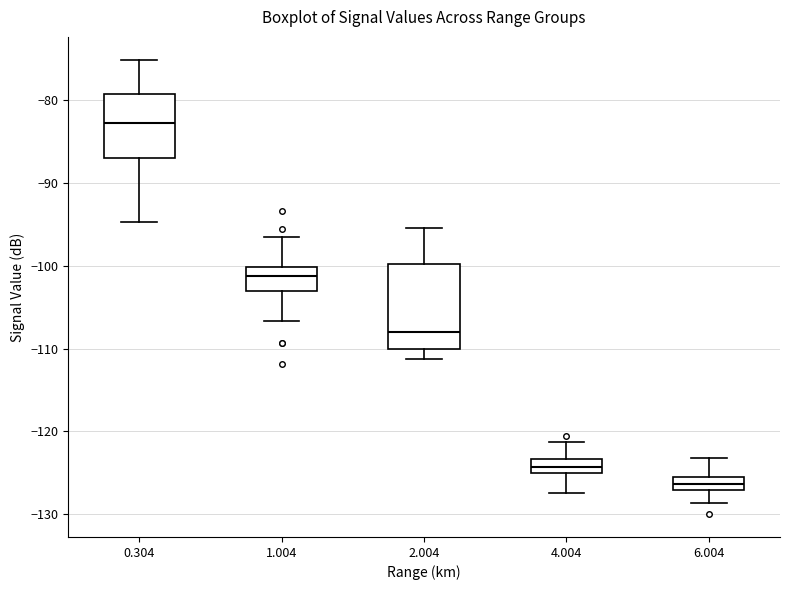

Reading left to right, transcribe this box plot: for each box, give where its median line is, the range the box spans, and where its two whiskers end, as read against the y-axis. The values are not printed on the chart, so give them approximately, as read against the axis.

0.304: median -83, box -87 to -79, whiskers -95 to -75
1.004: median -101, box -103 to -100, whiskers -107 to -96
2.004: median -108, box -110 to -100, whiskers -111 to -95
4.004: median -124, box -125 to -123, whiskers -127 to -121
6.004: median -126, box -127 to -125, whiskers -129 to -123